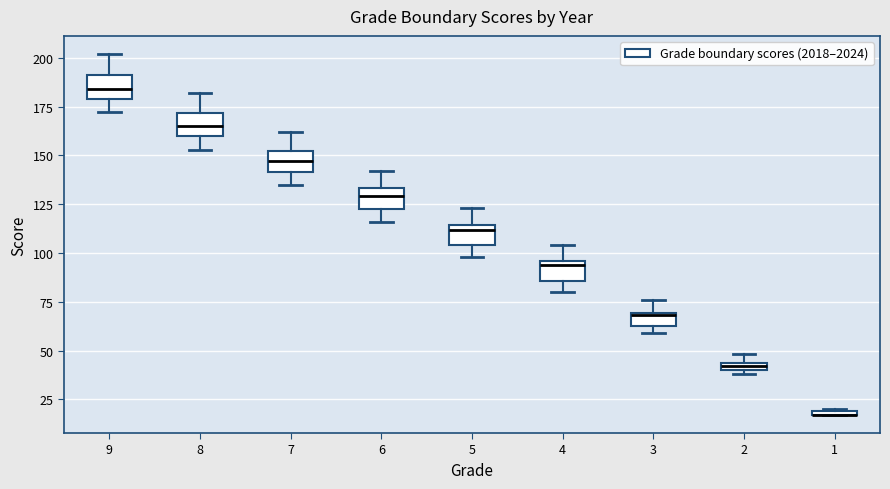

Where does the median line of the box at x = 6 sit on the y-axis? The values are not printed on the chart, so give them approximately, as read against the axis.

130